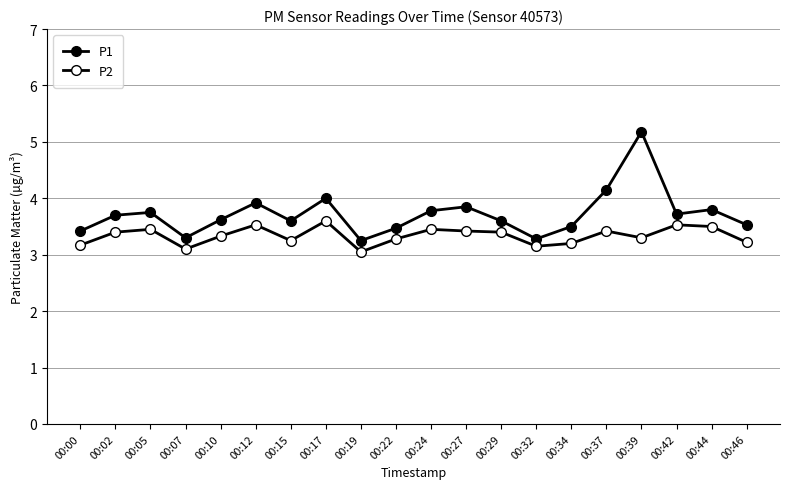

At which category does P2 reach its first local valley?

00:07